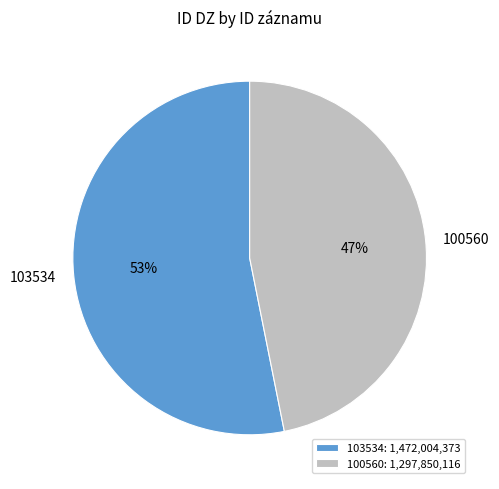

Is 100560 the majority of the pie?

No